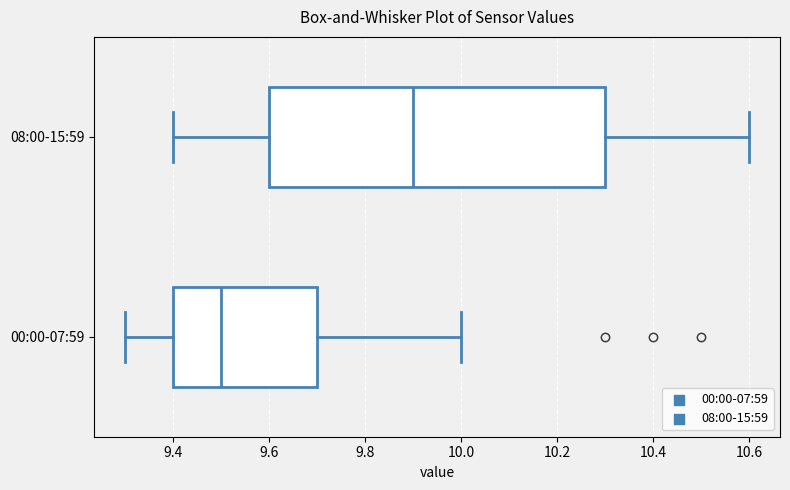

Comparing the boxes themselves (not the whiskers), which one is the widest?

08:00-15:59